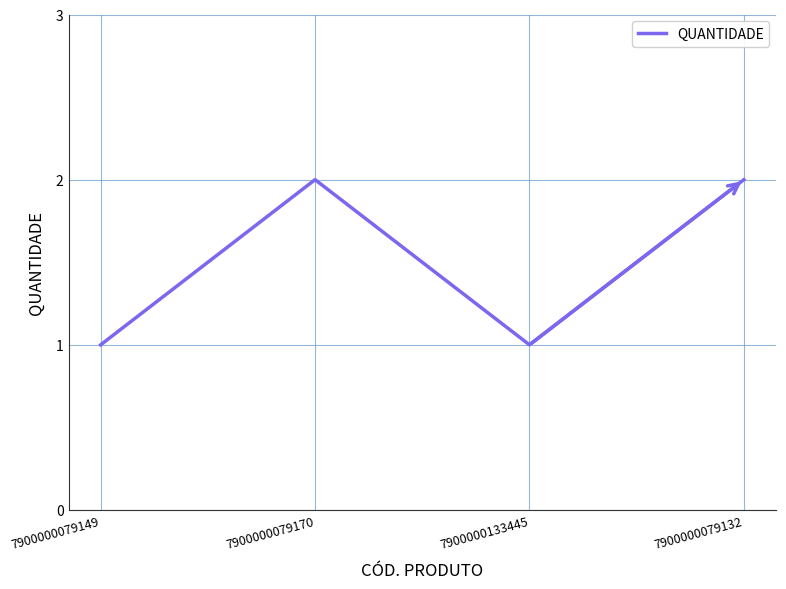

Reading left to right, extract all data points from this chart.

7900000079149=1	7900000079170=2	7900000133445=1	7900000079132=2